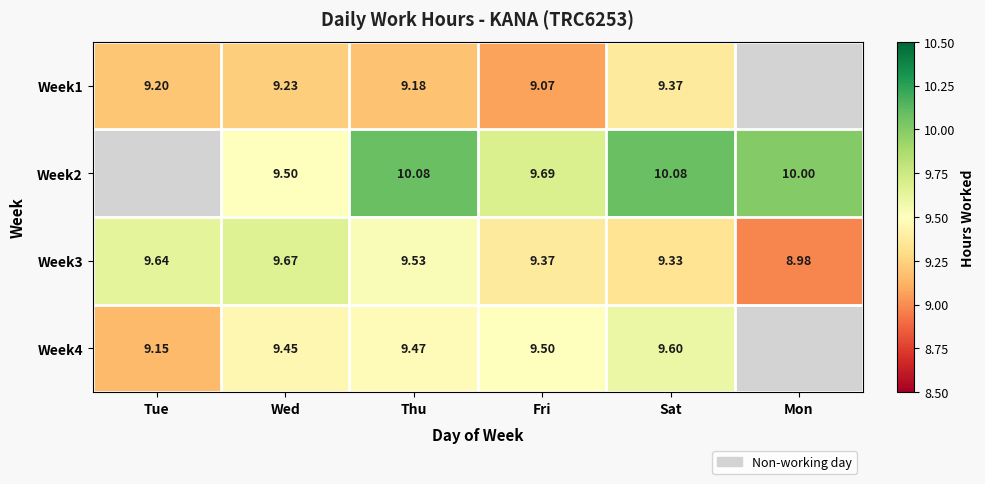

How many series are shown in this chart?

4